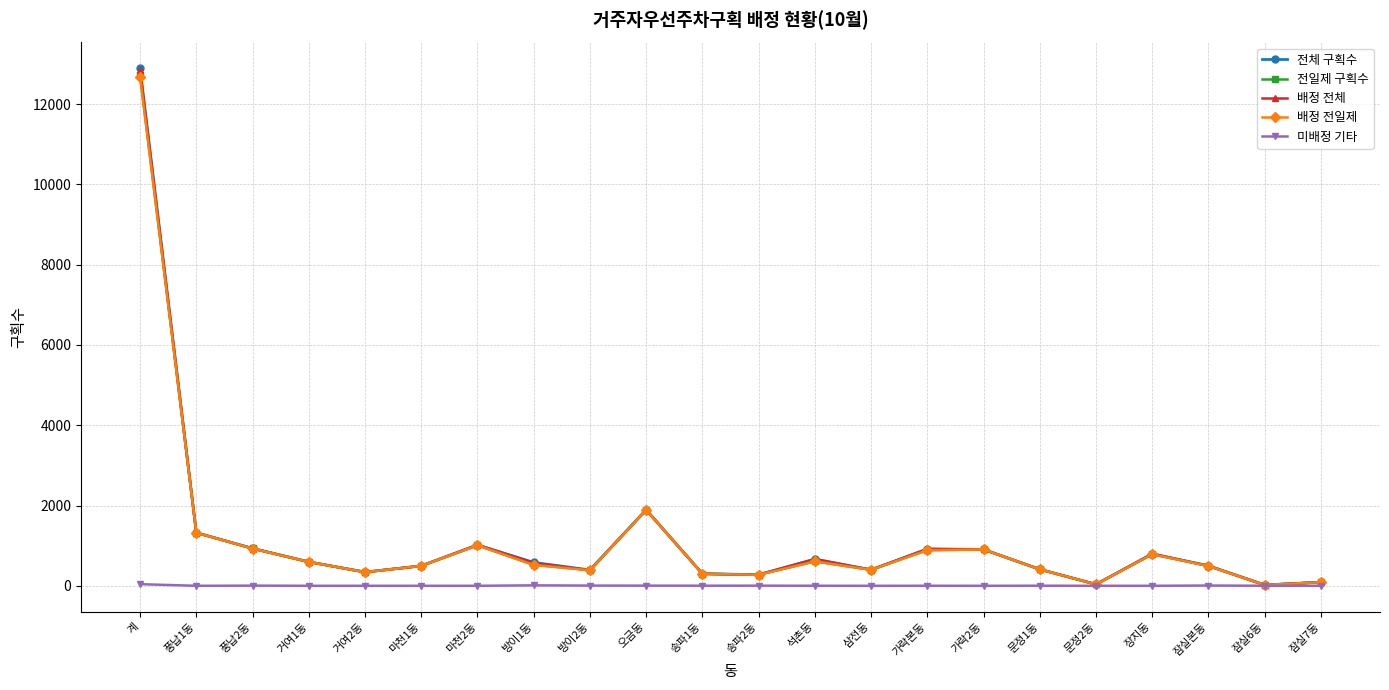

How many data points does each series have?

22